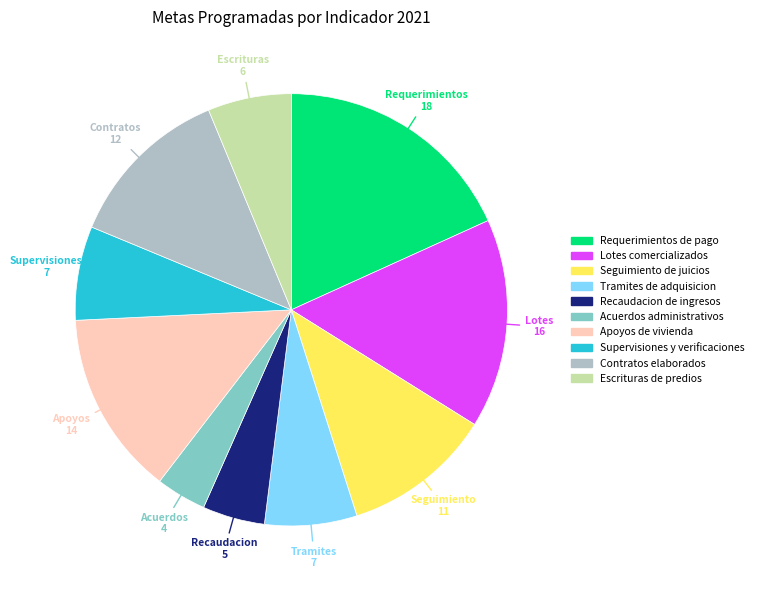

Is there a majority slice in this chart?

No